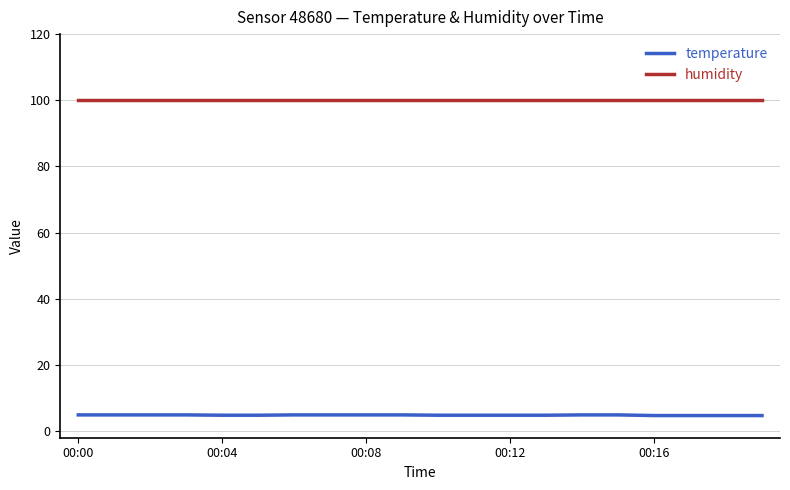

How many series are shown in this chart?

2